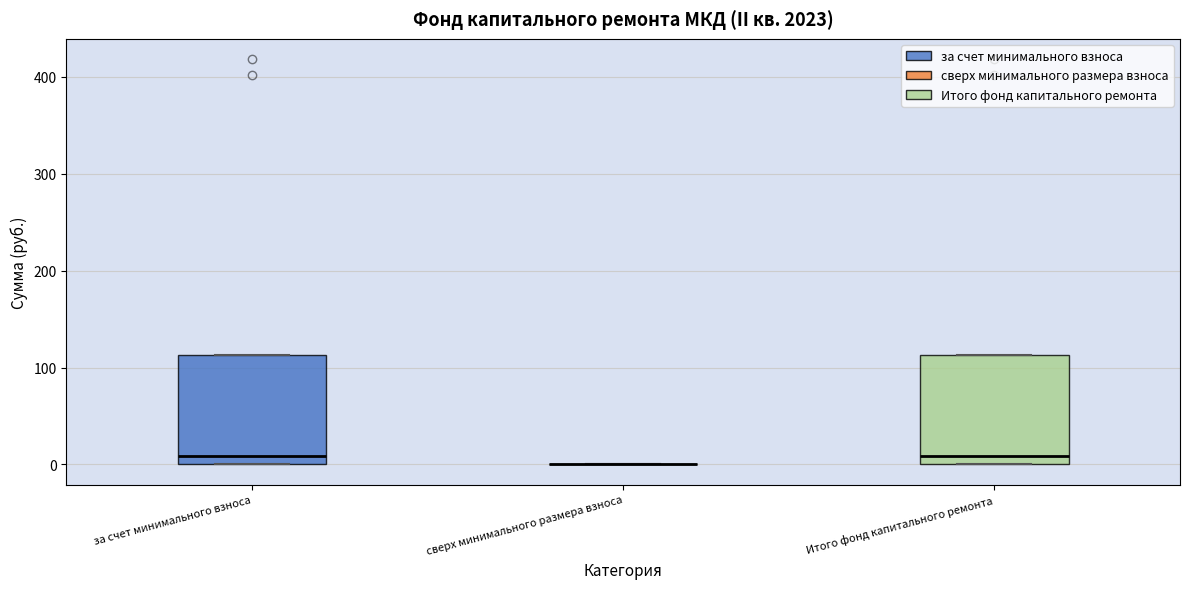

Reading left to right, transcribe this box plot: for each box, give where its median line is, the range the box spans, and where its two whiskers end, as read against the y-axis. The values are not printed on the chart, so give them approximately, as read against the axis.

за счет минимального взноса: median 10, box 0 to 110, whiskers 0 to 110
сверх минимального размера взноса: box collapsed to a line at 0, whiskers 0 to 0
Итого фонд капитального ремонта: median 10, box 0 to 110, whiskers 0 to 110